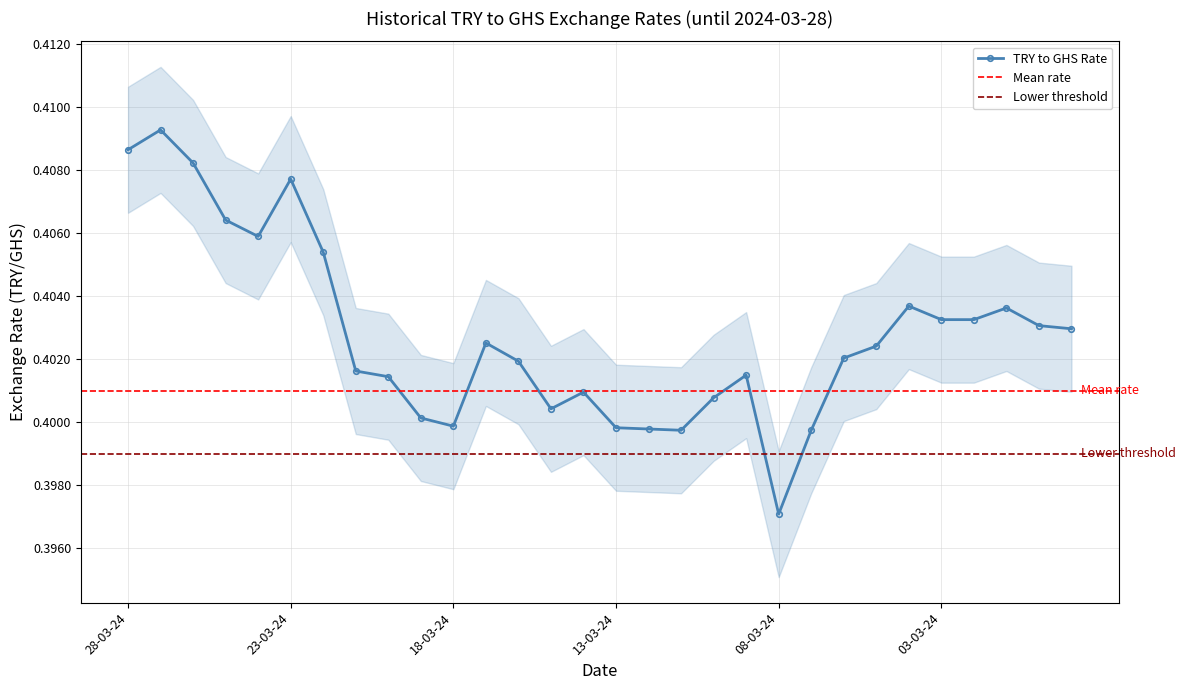

What position from the left is 01-03-24?

28